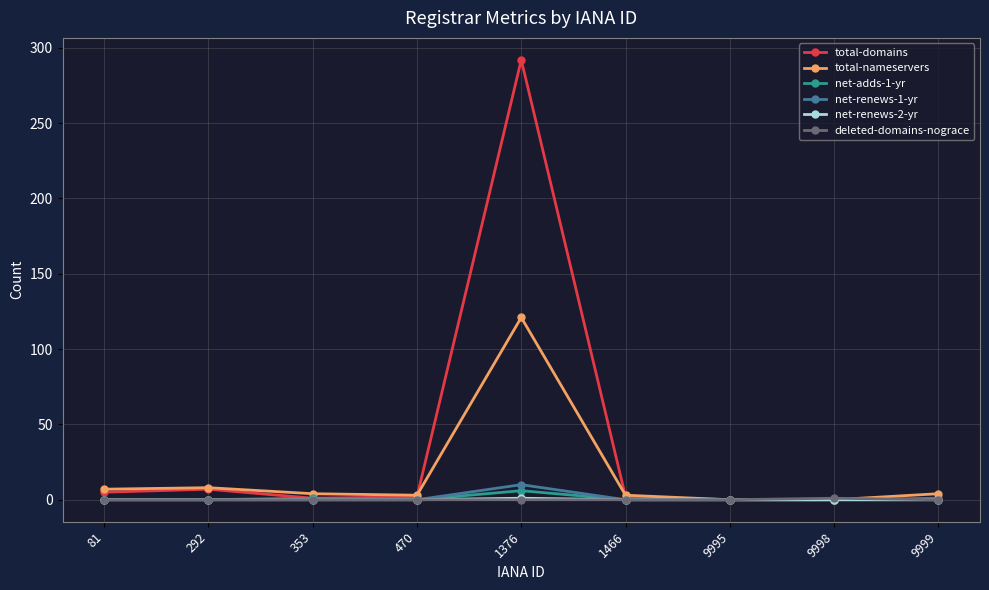

The deleted-domains-nograce series shows 0 at 470. True or false?

True